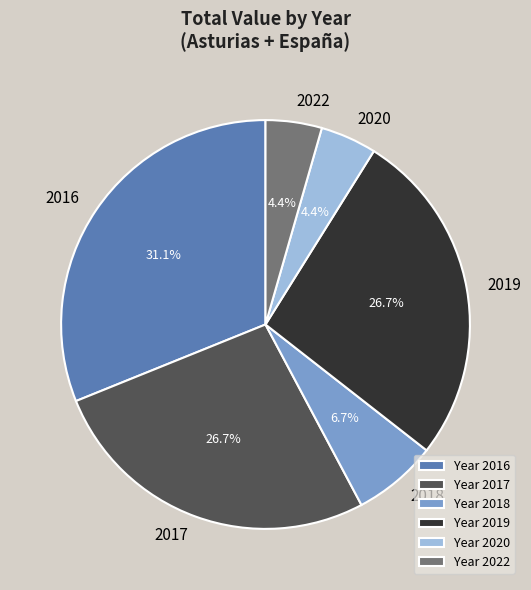

True or false: 2018 accounts for 1% of the total.

False